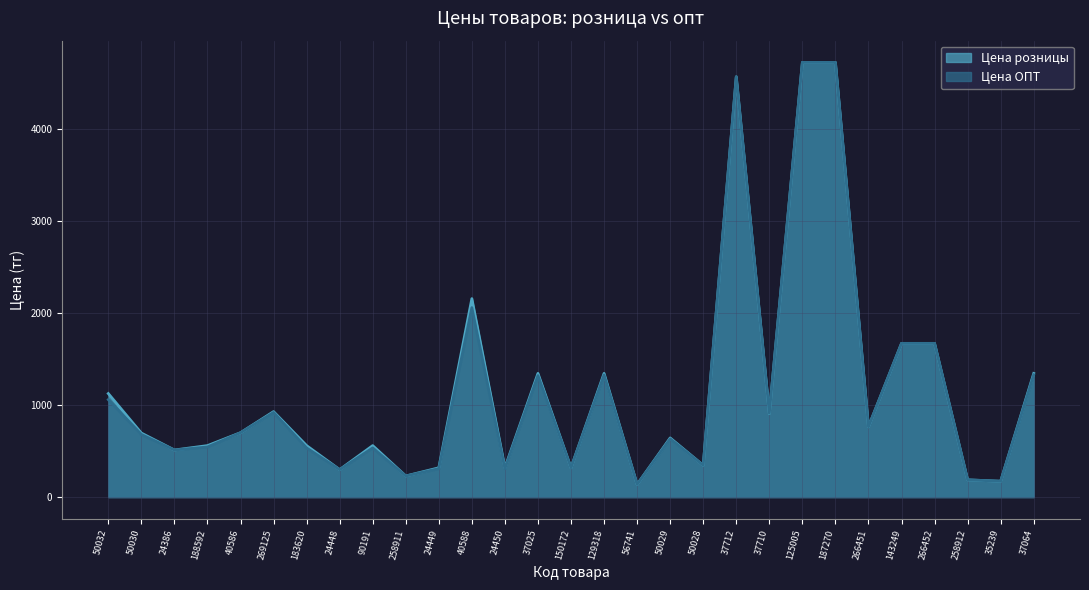

How many data points in Цена ОПТ are less than 680?

14